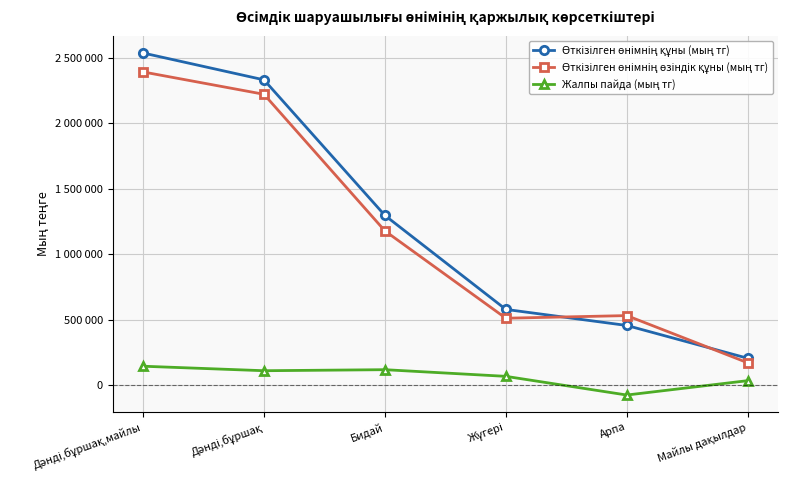

True or false: Өткізілген өнімнің құны (мың тг) has a value of 2330222 at Дәнді,бұршақ.

True